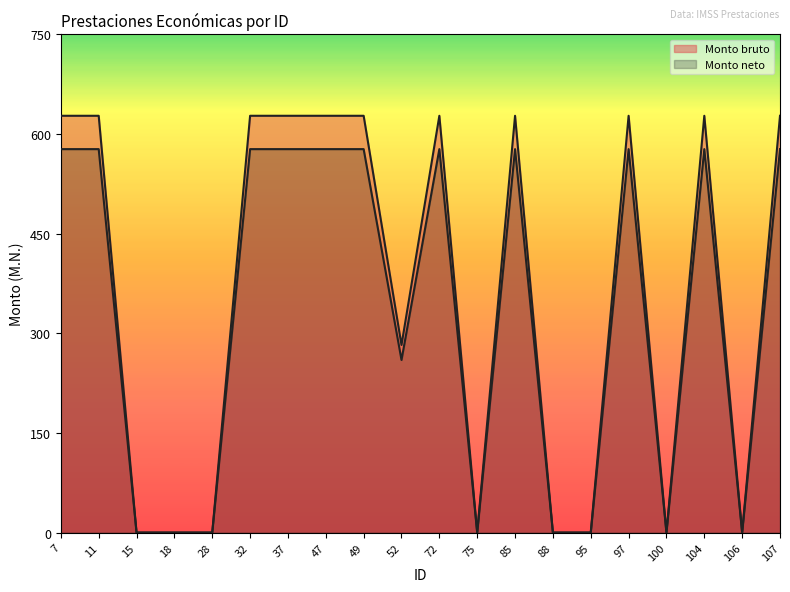

Rank the series by their average value, from lowest to highest.

Monto neto, Monto bruto